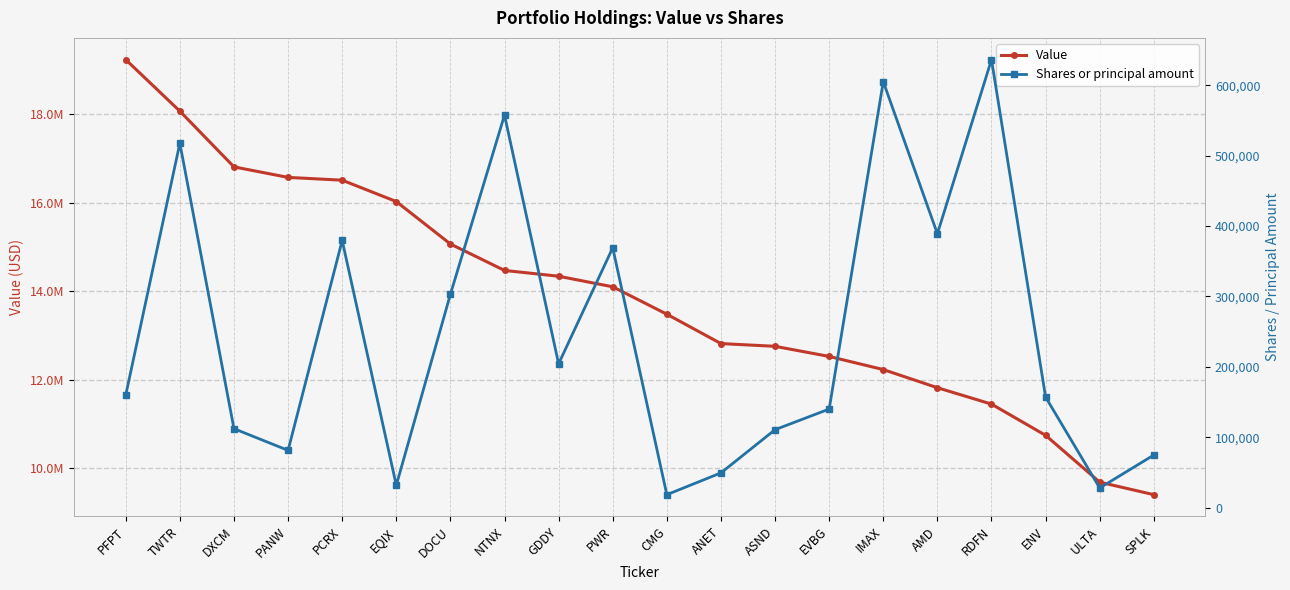

Reading right to left, list all the values displayed in this chart.

Value: SPLK=9397000	ULTA=9680000	ENV=10739000	RDFN=11445000	AMD=11816000	IMAX=12226000	EVBG=12523000	ASND=12752000	ANET=12814000	CMG=13478000	PWR=14098000	GDDY=14337000	NTNX=14468000	DOCU=15066000	EQIX=16026000	PCRX=16509000	PANW=16572000	DXCM=16810000	TWTR=18070000	PFPT=19235000
Shares or principal amount: SPLK=74725	ULTA=27904	ENV=157070	RDFN=636513	AMD=389083	IMAX=605253	EVBG=140050	ASND=110740	ANET=49358	CMG=18390	PWR=369149	GDDY=204371	NTNX=557749	DOCU=303073	EQIX=31779	PCRX=379609	PANW=81330	DXCM=112185	TWTR=517770	PFPT=159958